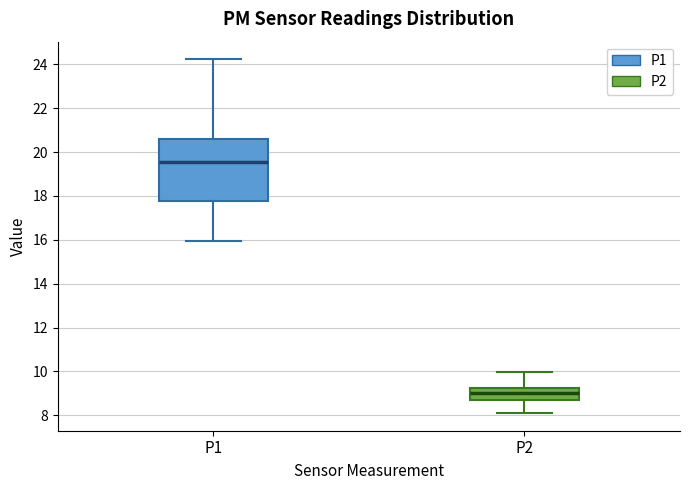

Reading left to right, read every box against the y-axis: the position of its median line, the range the box covers, and the ends of its whiskers. The values are not printed on the chart, so give them approximately, as read against the axis.

P1: median 19.6, box 17.8 to 20.6, whiskers 16.0 to 24.2
P2: median 9.0, box 8.8 to 9.2, whiskers 8.2 to 10.0